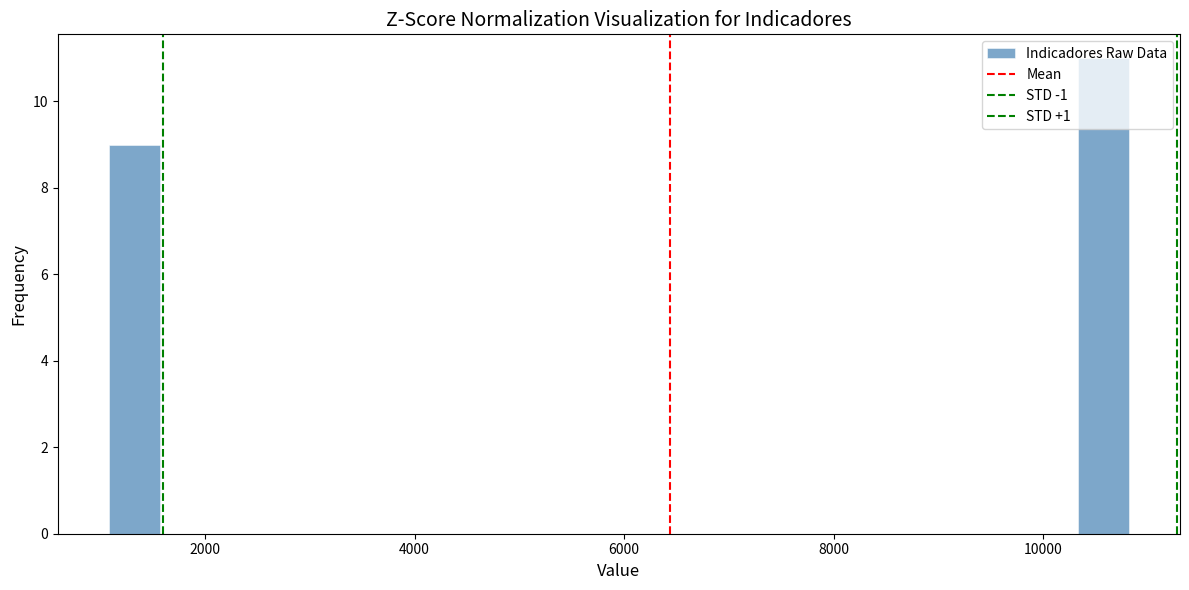

Around what value on the x-axis is the tallest bar? Give the approximate position of its centre, as read against the axis.

10600